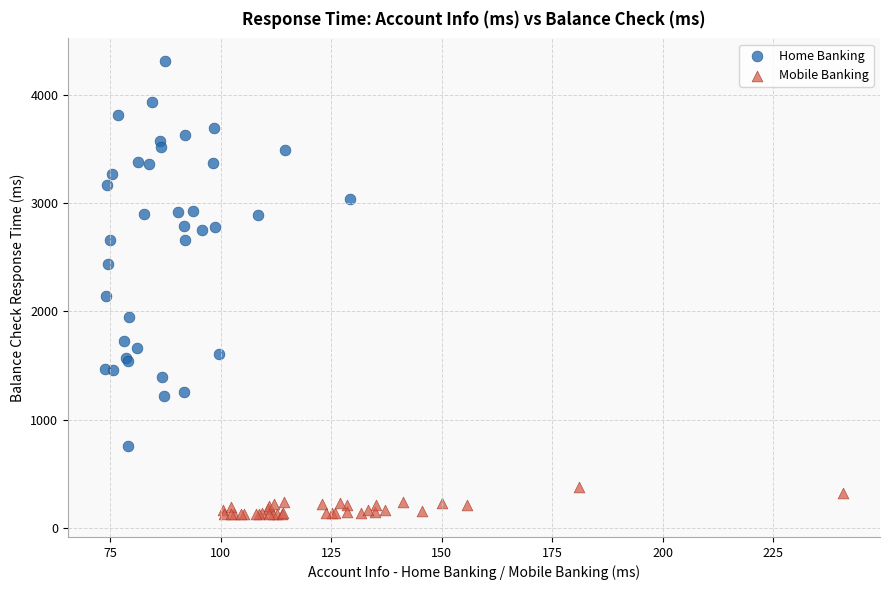

Which series contains the highest Y value?

Home Banking